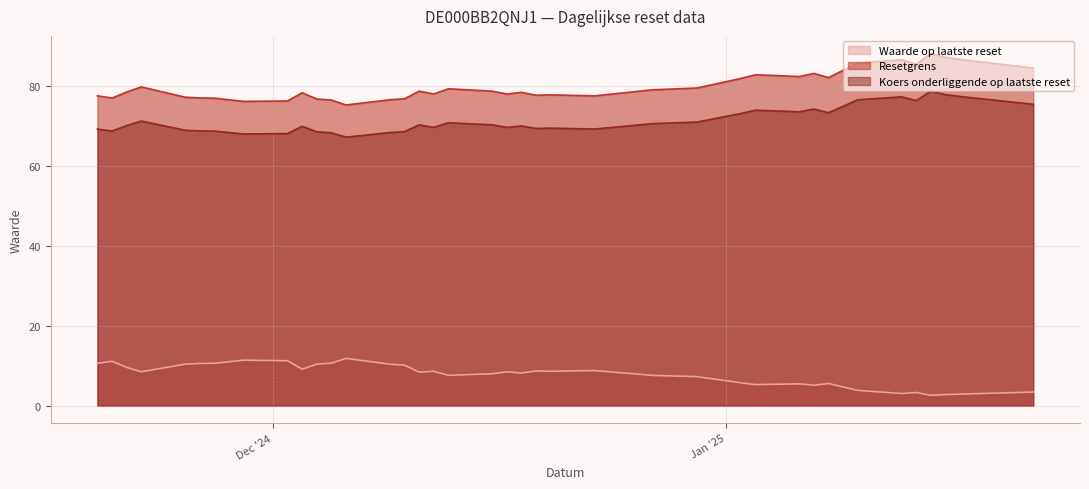

What position from the left is 2024-11-27?

7